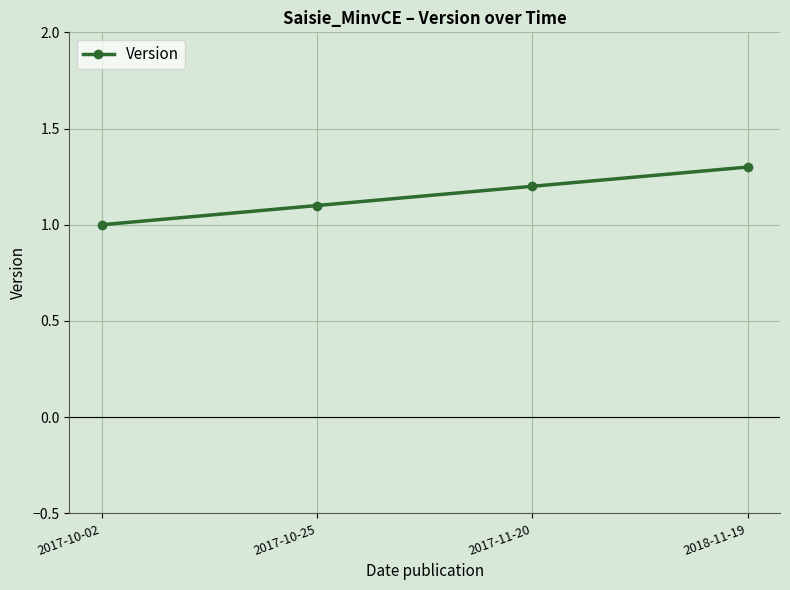

What is the label of the 2nd point from the right?

2017-11-20